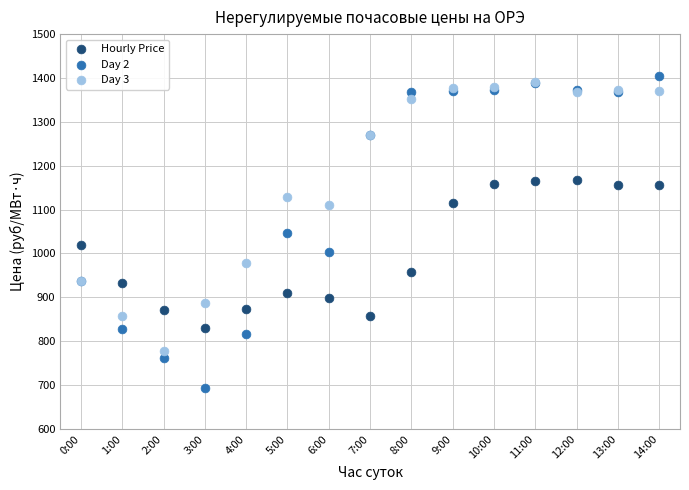

What are all the series names shown in the legend?

Hourly Price, Day 2, Day 3